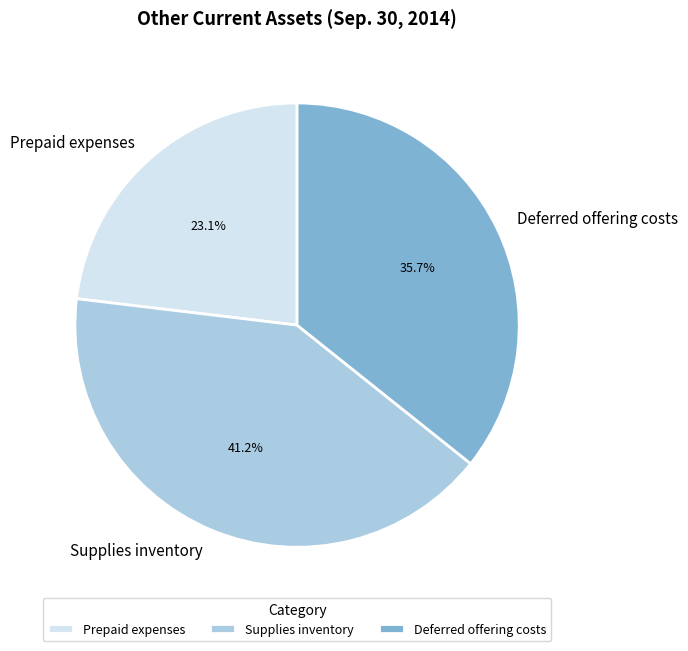

What portion of the pie excludes Deferred offering costs?

64.3%